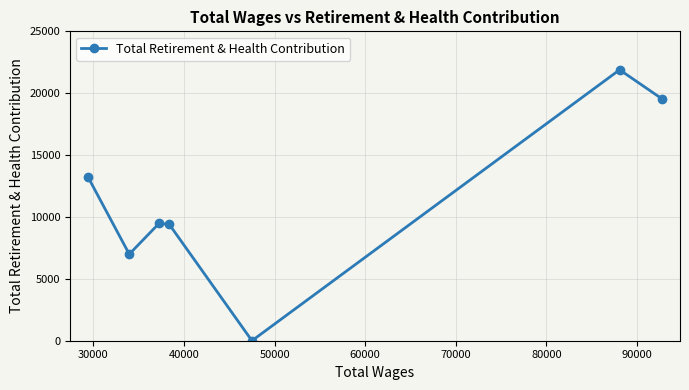

What is the difference between the maximum and minimum values?

21892